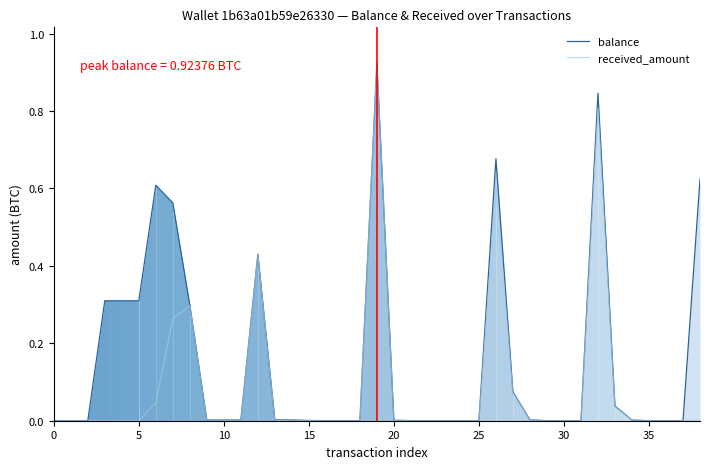

Which series has the widest spread of values?

balance